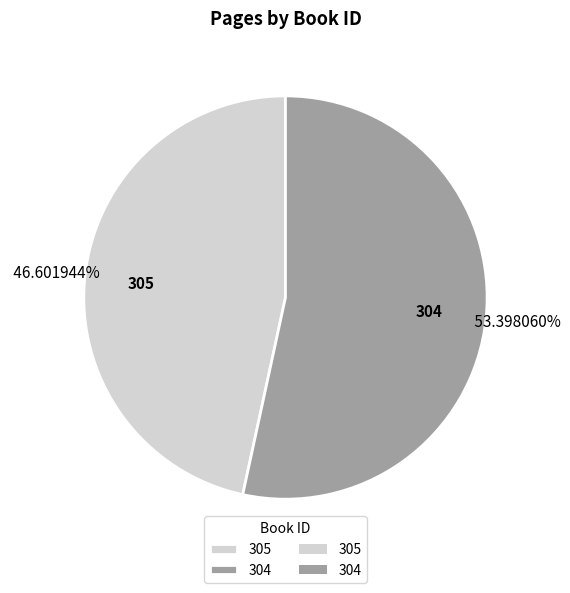

Approximately how many times larger is the value at 305 compared to 304?

0.9